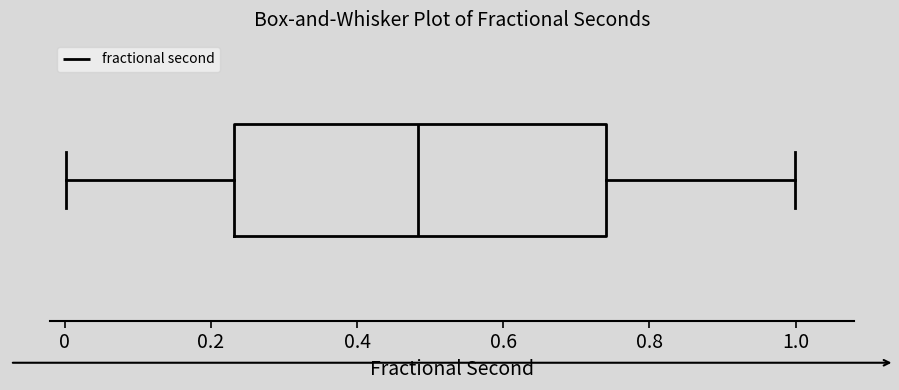

Transcribe this box plot: give where the median line is, the range the box spans, and where the two whiskers end, as read against the x-axis. The values are not printed on the chart, so give them approximately, as read against the axis.

median 0.48, box 0.24 to 0.74, whiskers 0.00 to 1.00